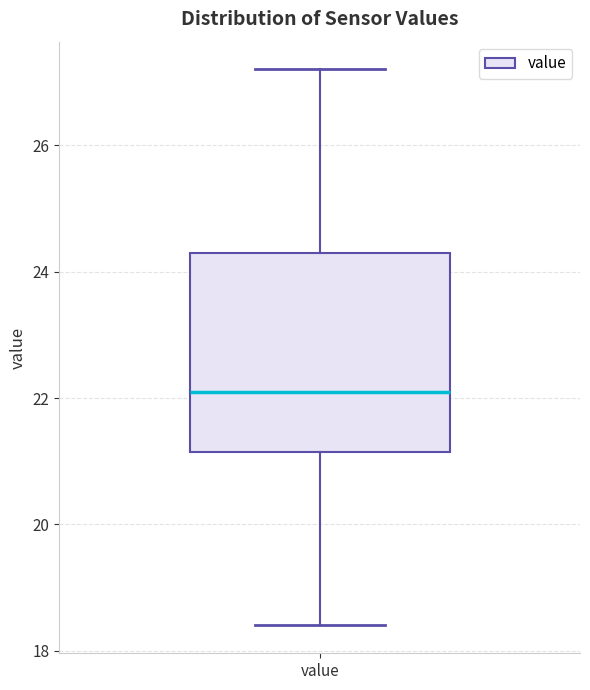

Where does the lower whisker of the box for value end on the y-axis? The values are not printed on the chart, so give them approximately, as read against the axis.

18.4